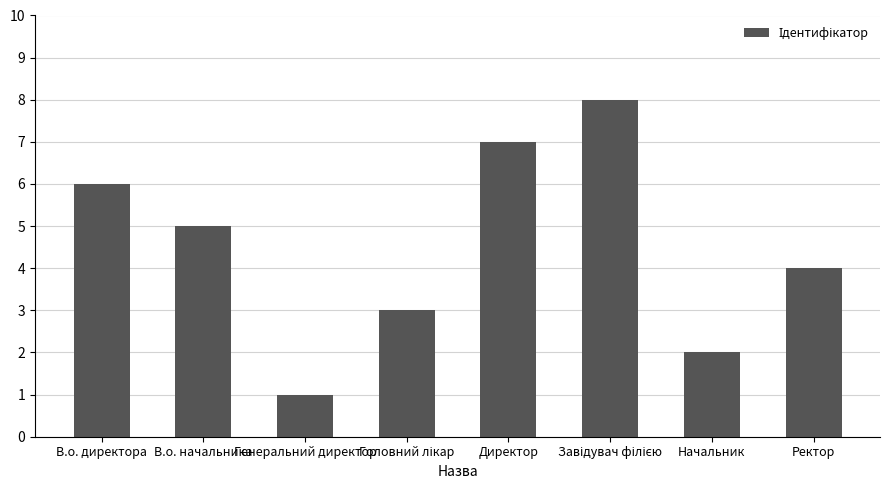

Reading right to left, what are all the values shown in this chart?

4	2	8	7	3	1	5	6